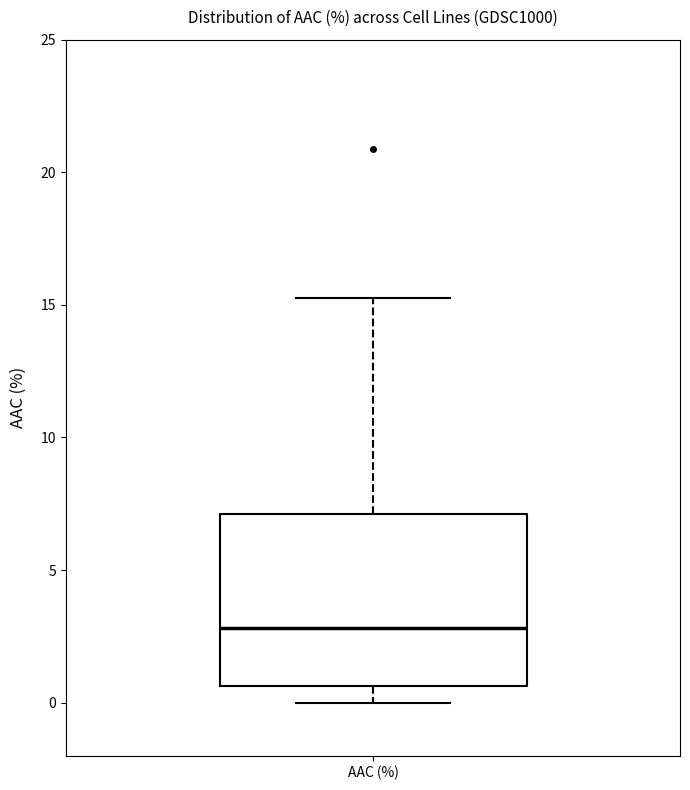

Transcribe this box plot: give where the median line is, the range the box spans, and where the two whiskers end, as read against the y-axis. The values are not printed on the chart, so give them approximately, as read against the axis.

median 3.0, box 0.5 to 7.0, whiskers 0.0 to 15.5